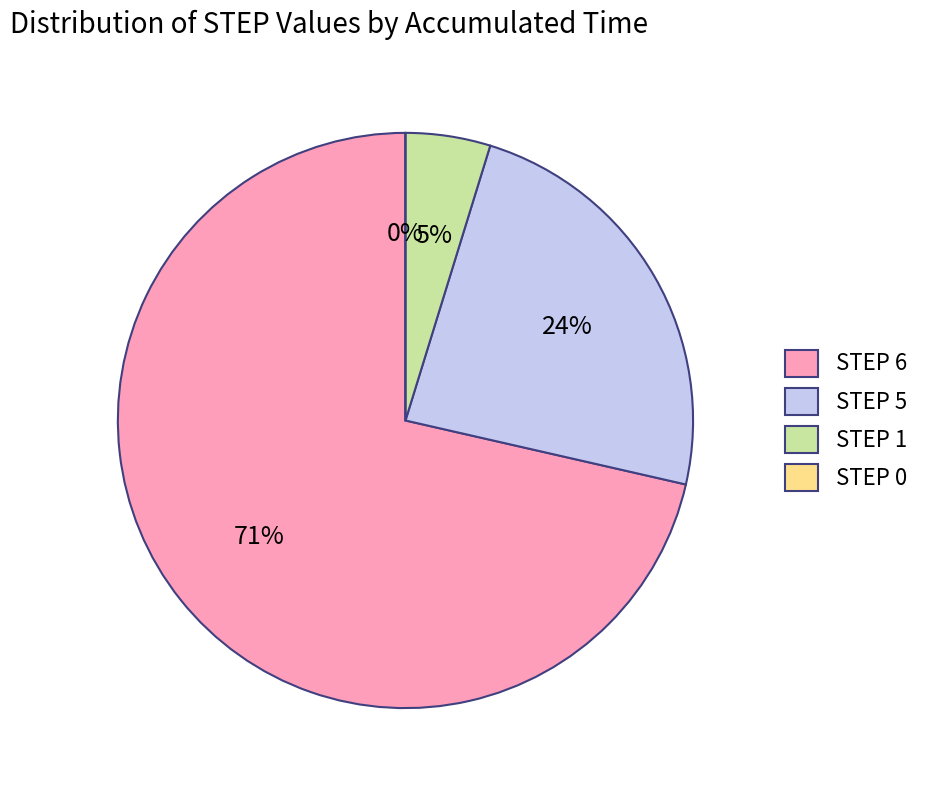

Which has a higher value, 1 or 0?

1